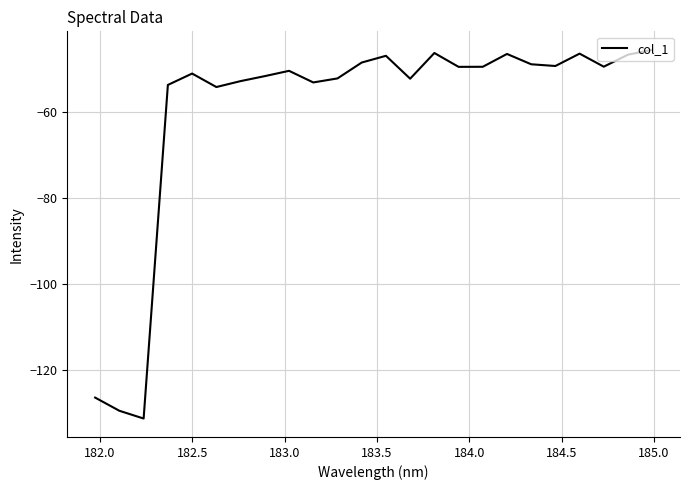

True or false: the data has more than 1 interior local peaks.

True